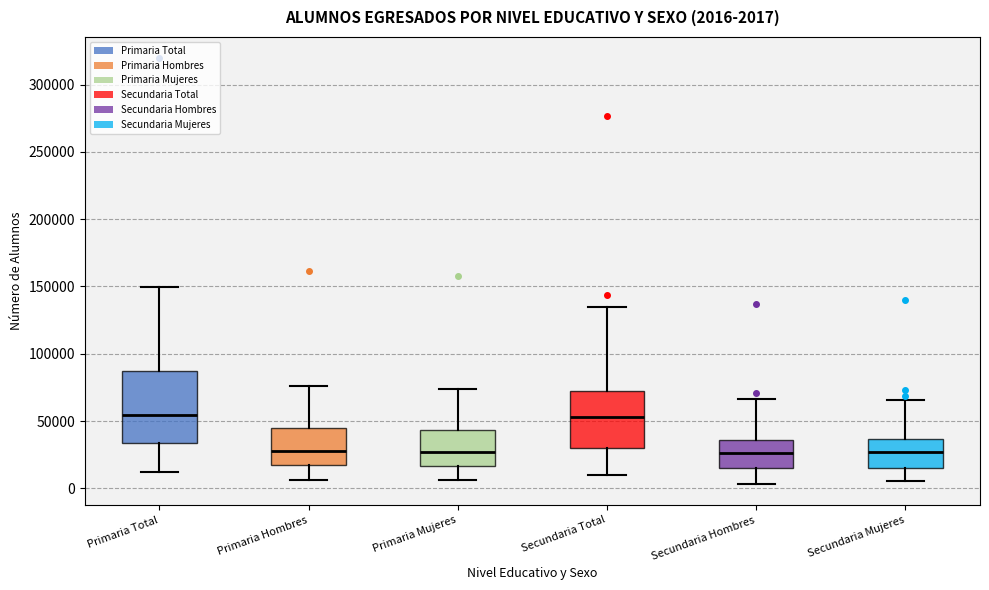

Comparing the boxes themselves (not the whiskers), which one is the tallest?

Primaria Total